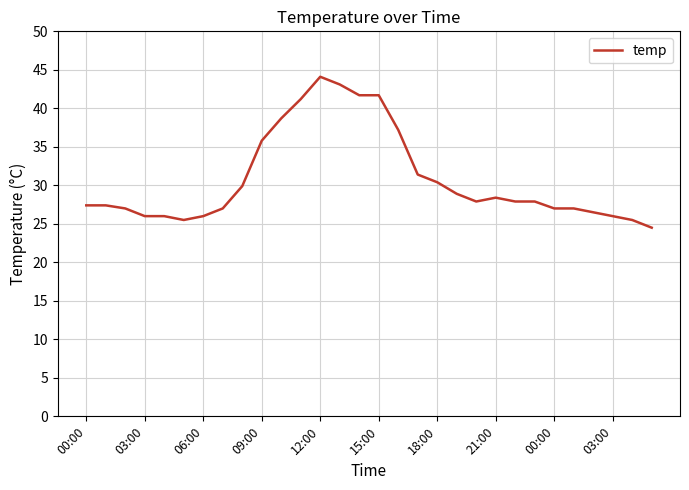

What is the minimum value shown in the chart?

24.5